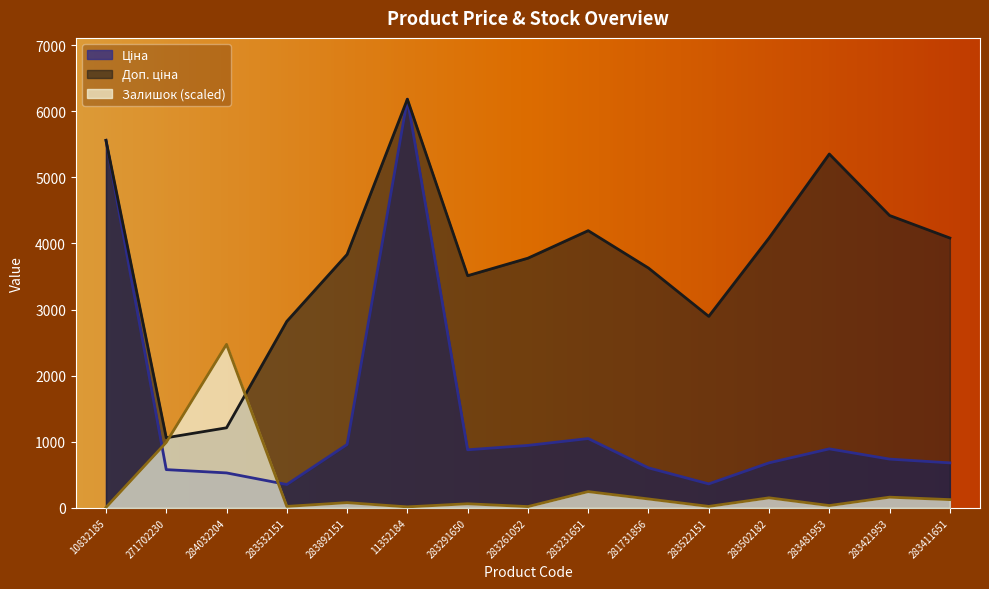

What is the difference between the Доп. ціна values at 283532151 and 11352184?

3361.4